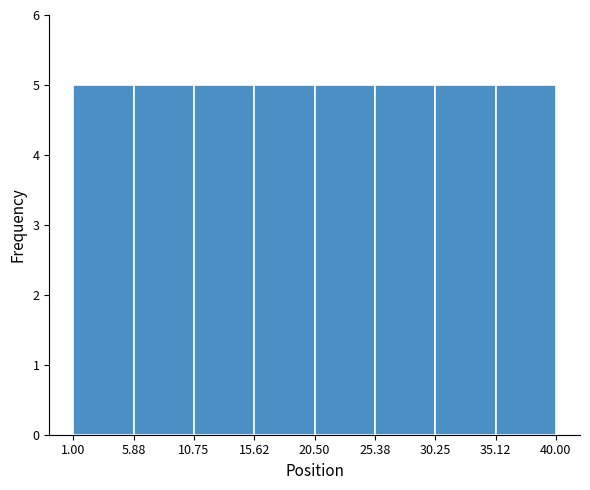

Reading left to right, list every bar in this chart as the range it spans on the x-axis followed by its height. The values are not printed on the chart, so give them approximately, as read against the axis.

1.00 to 5.88: 5
5.88 to 10.75: 5
10.75 to 15.62: 5
15.62 to 20.50: 5
20.50 to 25.38: 5
25.38 to 30.25: 5
30.25 to 35.12: 5
35.12 to 40.00: 5